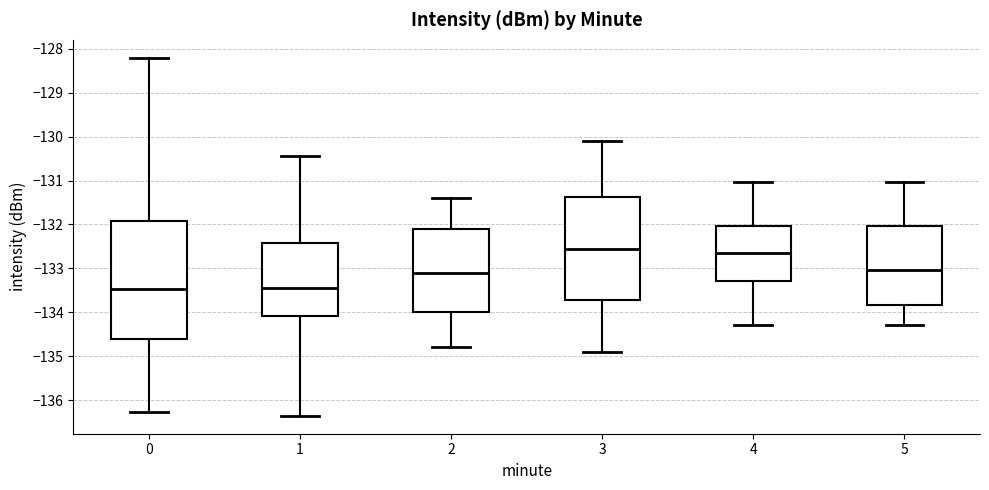

Which box has the highest median line?

3